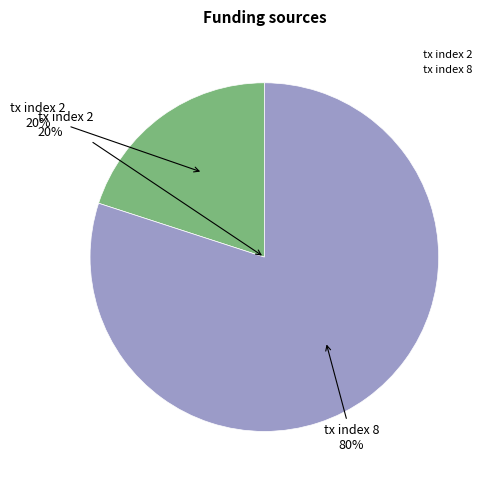

How much of the chart is everything except tx index 8?

20.0%